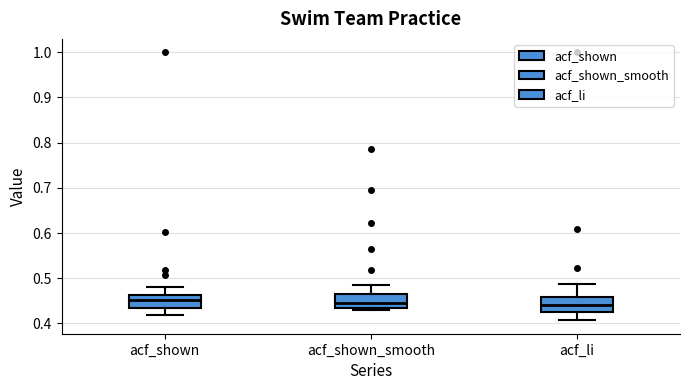

Reading left to right, read every box against the y-axis: the position of its median line, the range the box covers, and the ends of its whiskers. The values are not printed on the chart, so give them approximately, as read against the axis.

acf_shown: median 0.45, box 0.43 to 0.46, whiskers 0.42 to 0.48
acf_shown_smooth: median 0.44 (just above the box's lower edge), box 0.44 to 0.46, whiskers 0.43 to 0.49
acf_li: median 0.44, box 0.42 to 0.46, whiskers 0.41 to 0.49